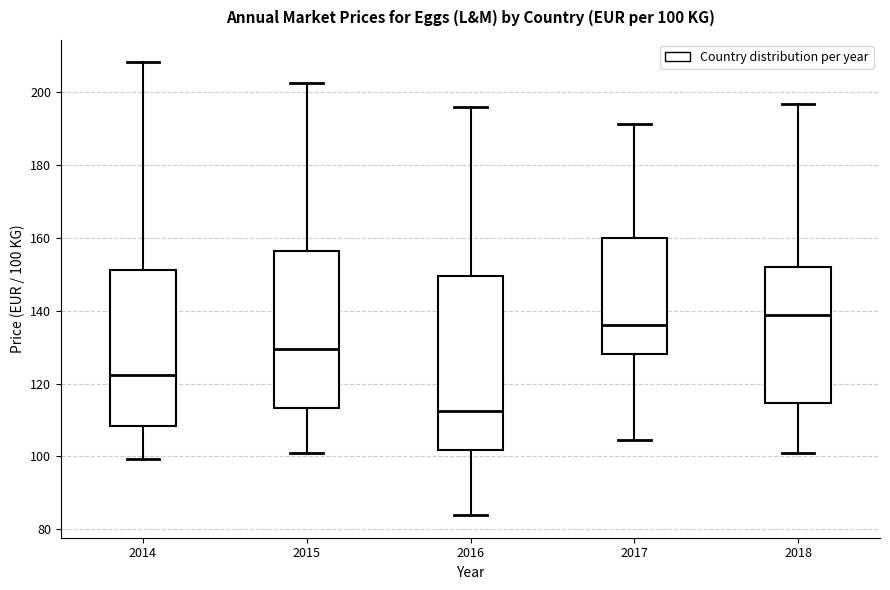

Comparing the boxes themselves (not the whiskers), which one is the tallest?

2016